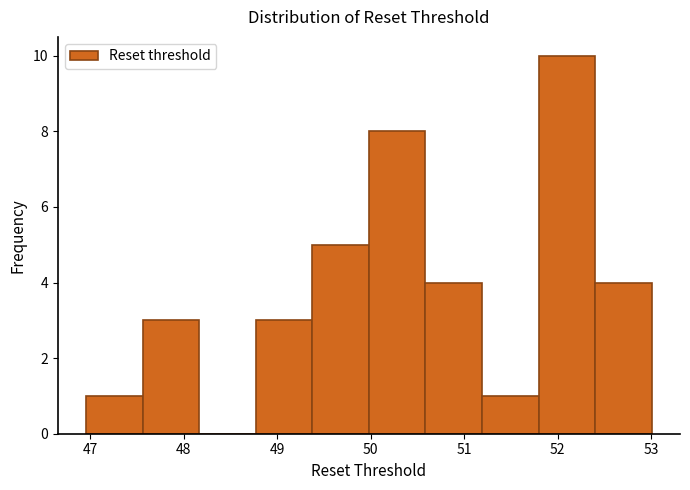

Reading left to right, transcribe this chart: for each bar, give the range it covers on the x-axis and its height. Neither the bar edges nor the heights are printed on the chart, so give them approximately, as read against the axes.

47.0 to 47.6: 1
47.6 to 48.2: 3
48.2 to 48.8: 0
48.8 to 49.4: 3
49.4 to 50.0: 5
50.0 to 50.6: 8
50.6 to 51.2: 4
51.2 to 51.8: 1
51.8 to 52.4: 10
52.4 to 53.0: 4